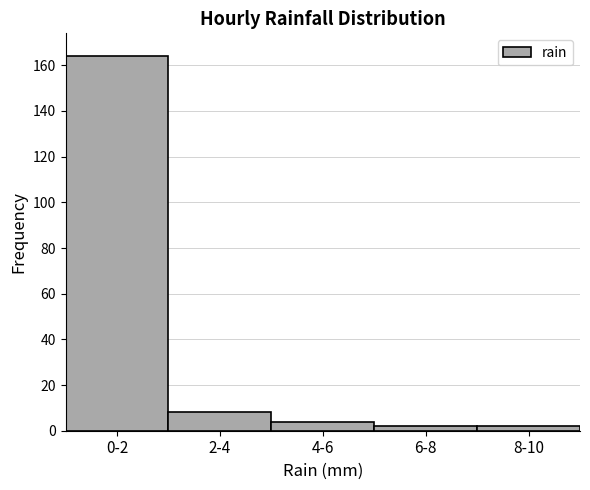

Reading right to left, transcribe all the data shown in this chart.

2	2	4	8	164